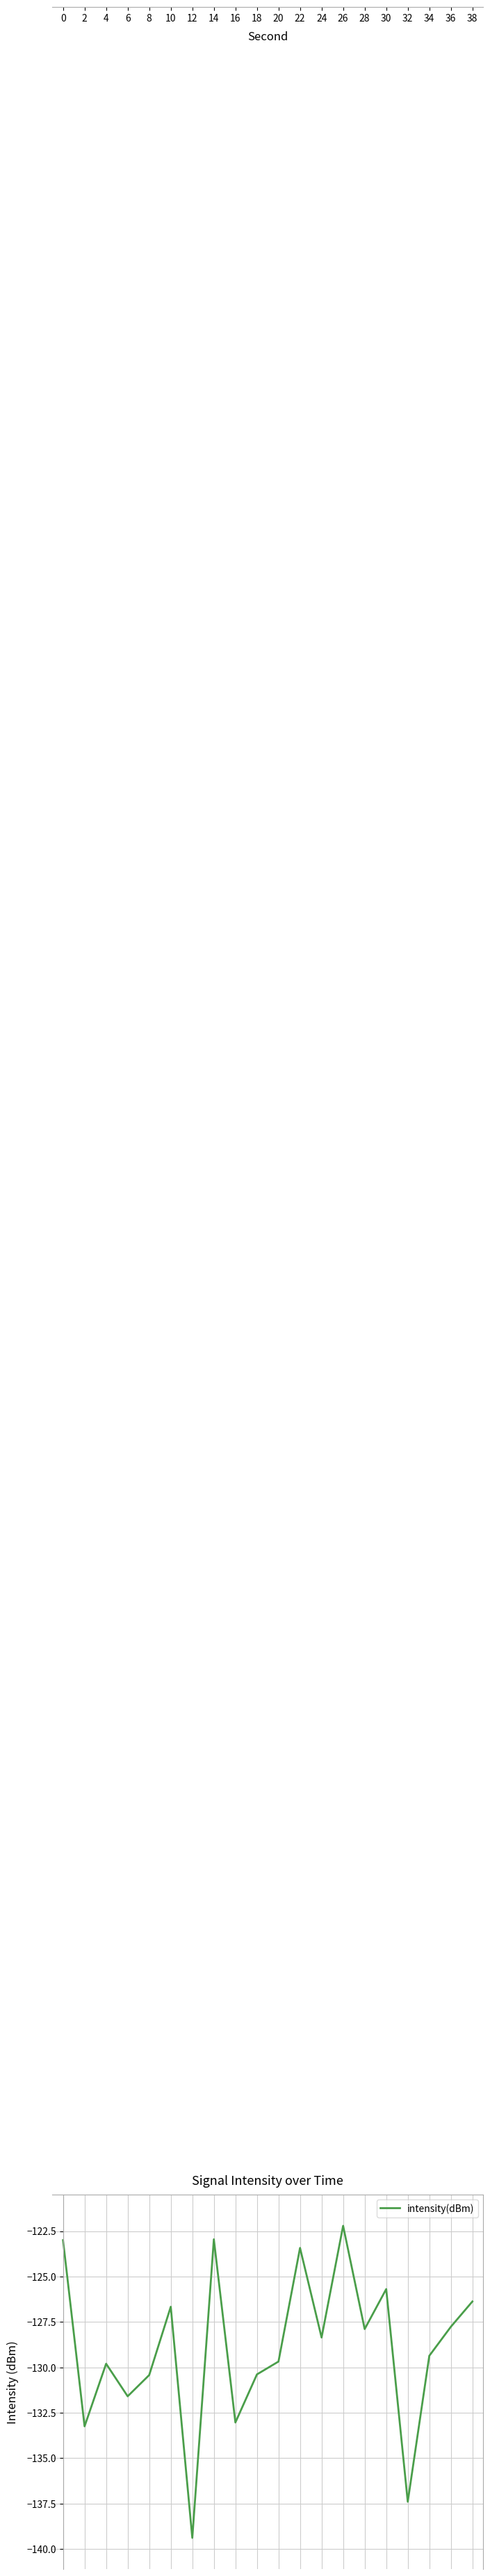

True or false: the data shows -122.2 at 26.

True